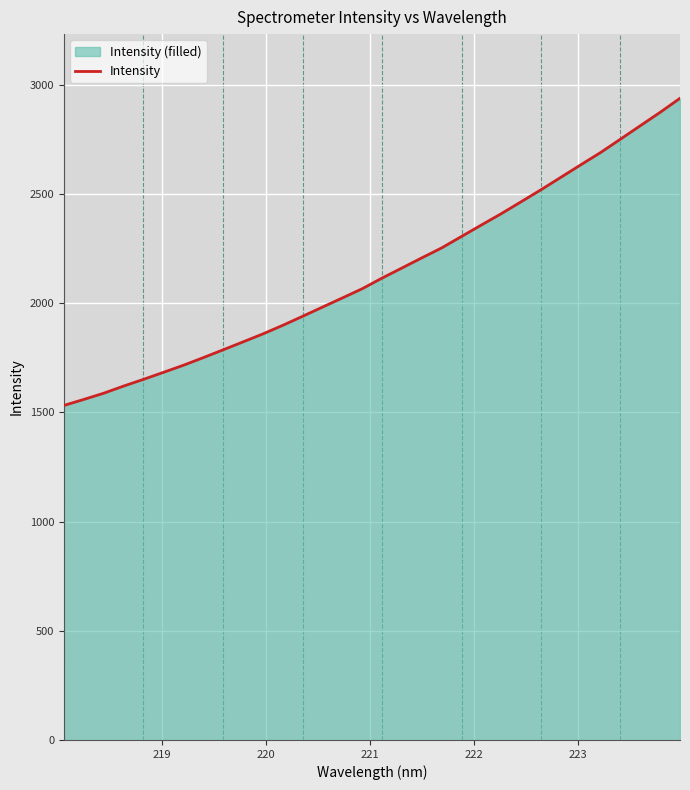

What is the minimum value shown in the chart?

1532.1